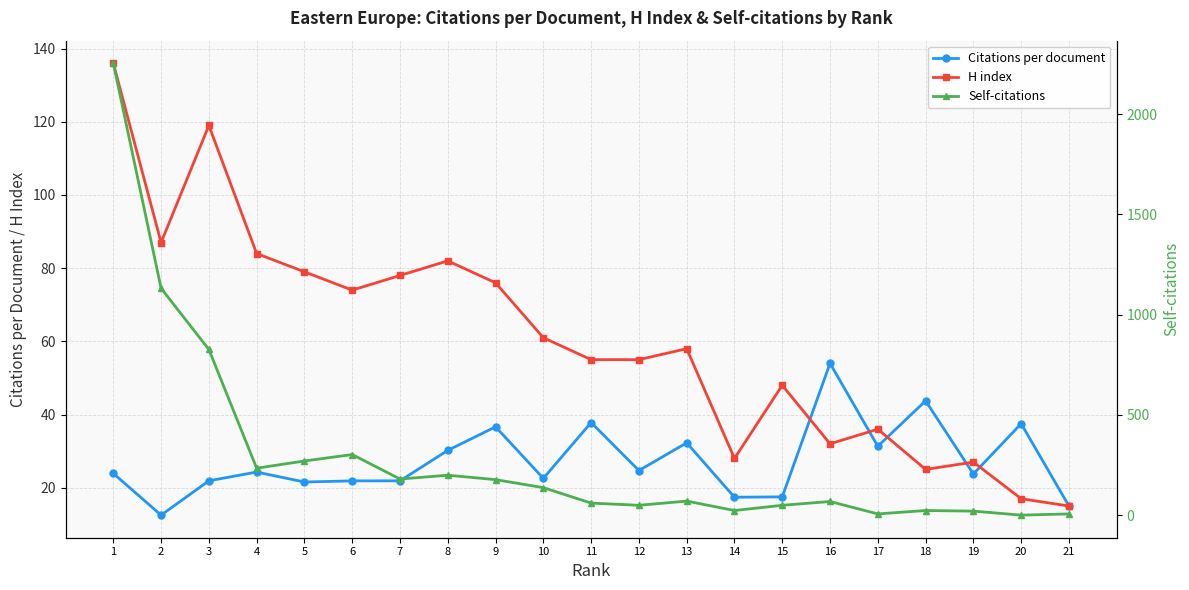

How many values in the Self-citations series are below 70?

10